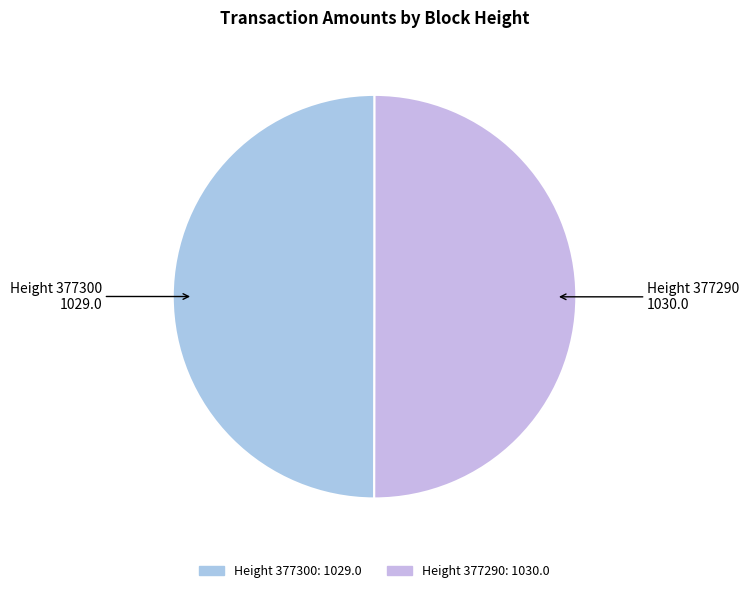

What is the smallest slice in the pie chart?

377300